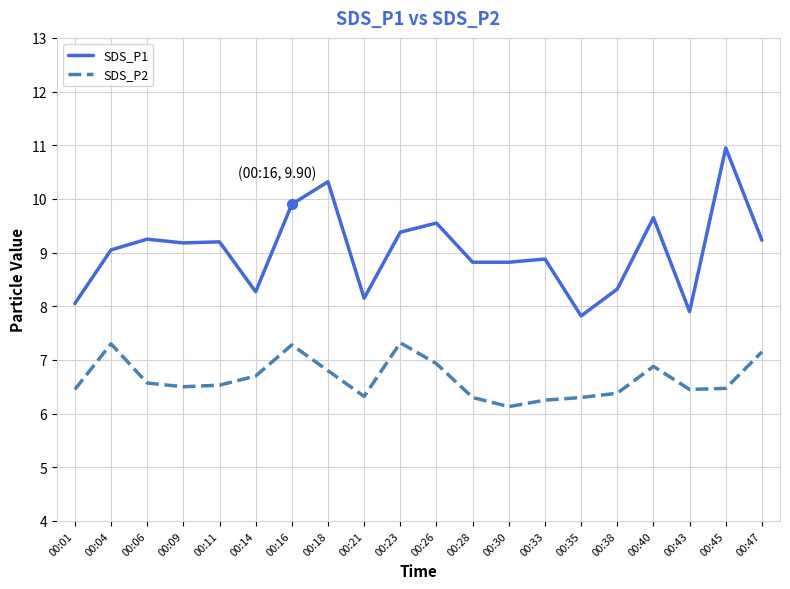

At how many categories does at least one series exceed 9?

11